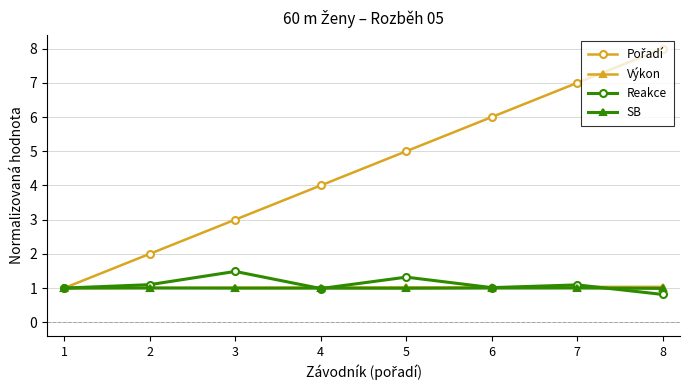

What is the difference between the highest and lowest values at 8?

7.2